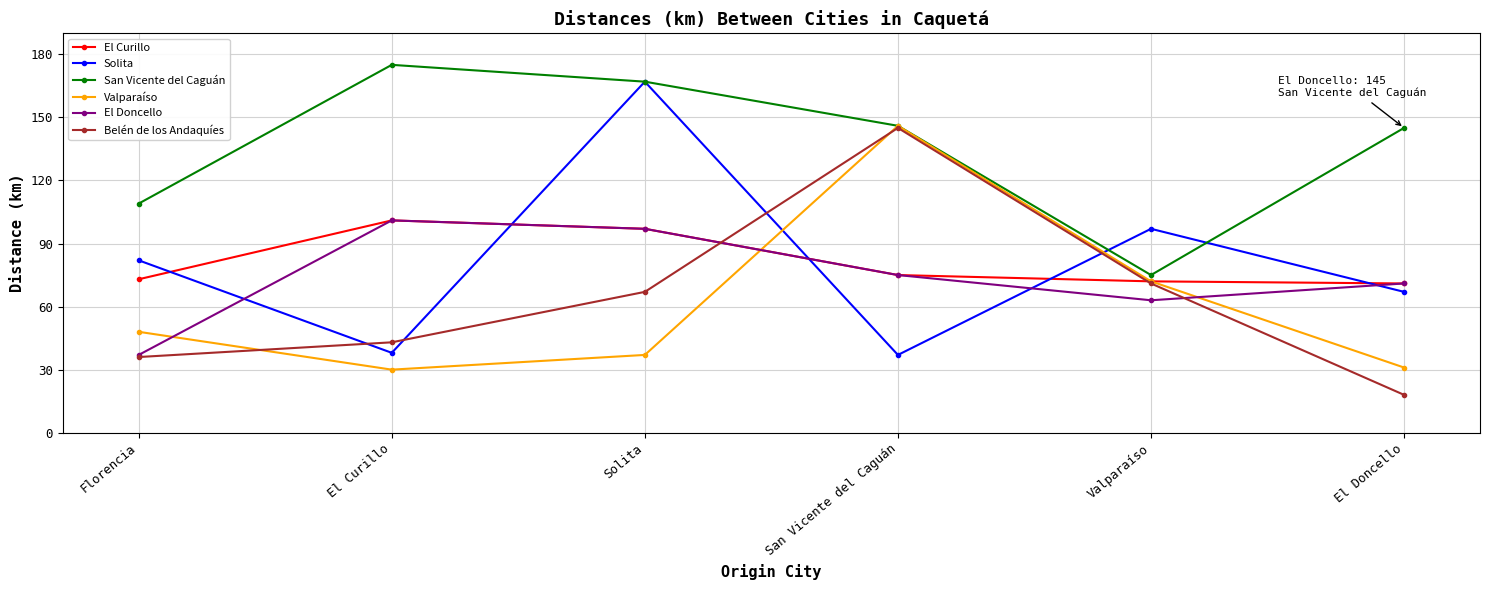

What is the difference between the maximum and second lowest values in the Belén de los Andaquíes series?

109